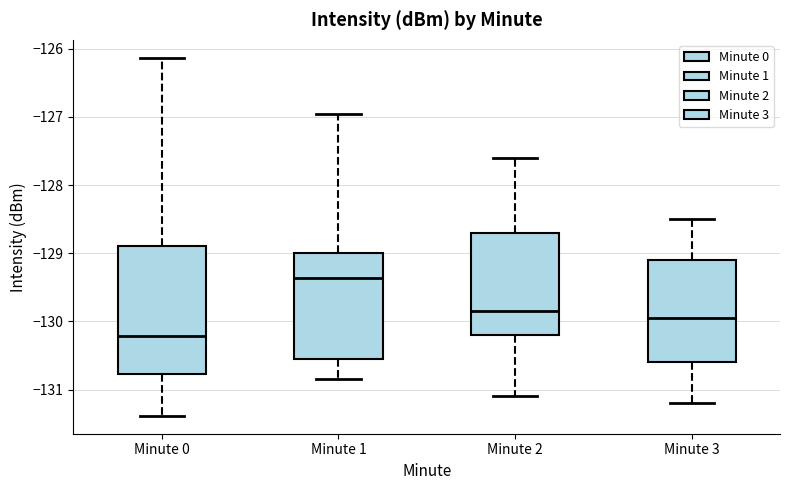

Reading left to right, read every box against the y-axis: the position of its median line, the range the box covers, and the ends of its whiskers. The values are not printed on the chart, so give them approximately, as read against the axis.

Minute 0: median -130.2, box -130.8 to -128.9, whiskers -131.4 to -126.1
Minute 1: median -129.4, box -130.5 to -129.0, whiskers -130.9 to -127.0
Minute 2: median -129.8, box -130.2 to -128.7, whiskers -131.1 to -127.6
Minute 3: median -129.9, box -130.6 to -129.1, whiskers -131.2 to -128.5